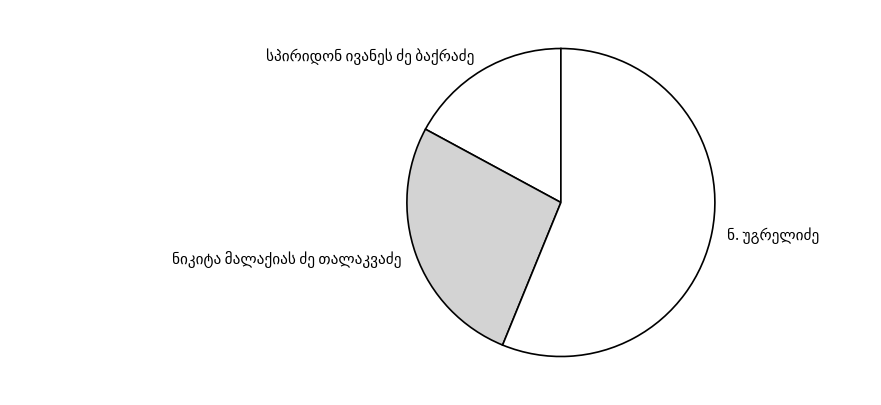

Does any single category account for the majority?

Yes